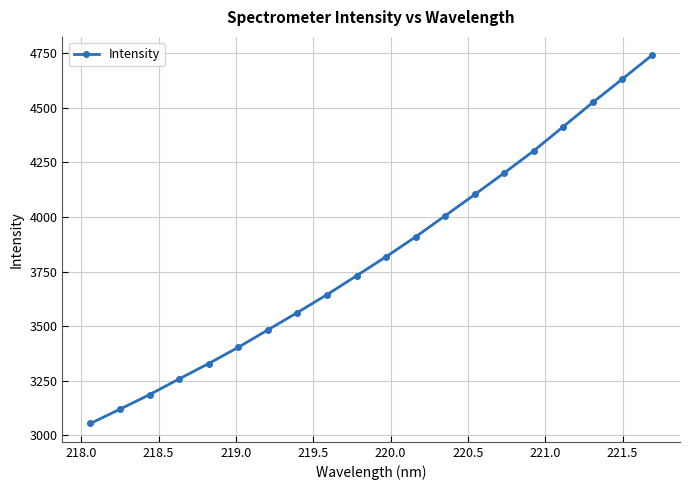

What is the smallest value displayed?

3053.7